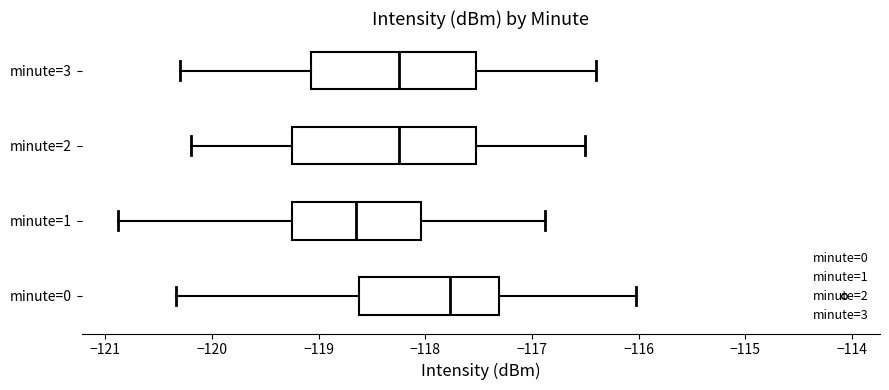

Reading bottom to top, transcribe this box plot: for each box, give where its median line is, the range the box spans, and where its two whiskers end, as read against the x-axis. The values are not printed on the chart, so give them approximately, as read against the axis.

minute=0: median -117.8, box -118.6 to -117.3, whiskers -120.3 to -116.0
minute=1: median -118.6, box -119.3 to -118.0, whiskers -120.9 to -116.9
minute=2: median -118.2, box -119.2 to -117.5, whiskers -120.2 to -116.5
minute=3: median -118.2, box -119.1 to -117.5, whiskers -120.3 to -116.4